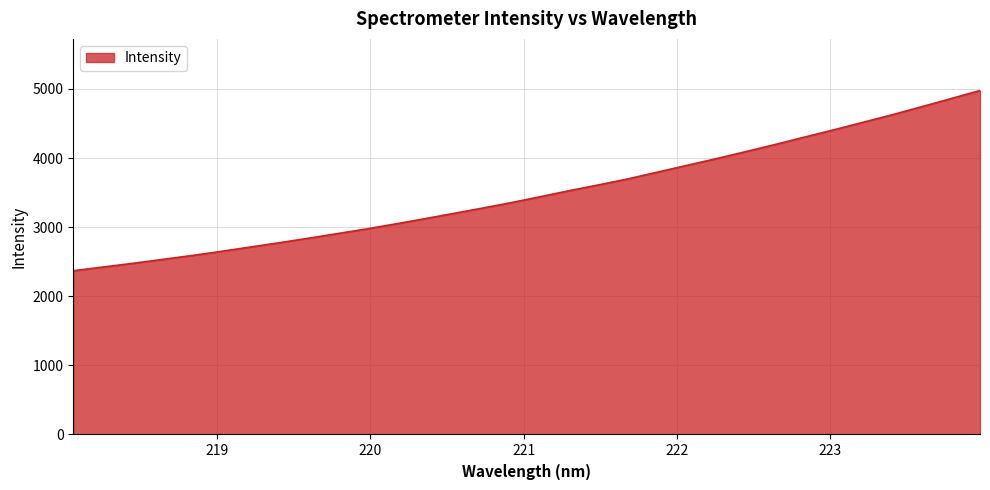

What is the smallest value displayed?

2369.0